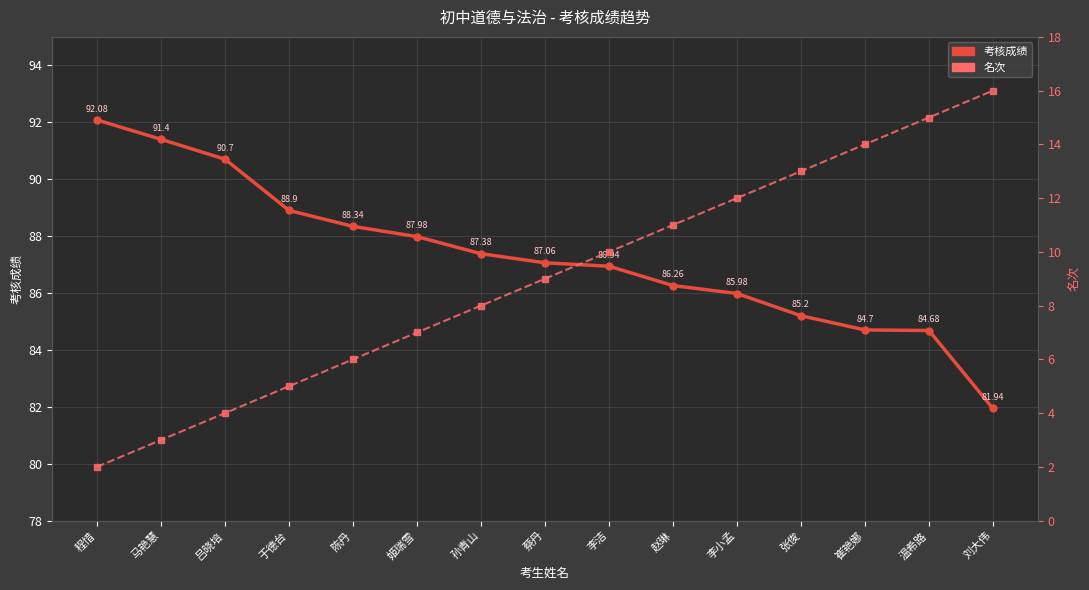

At 马艳慧, list the series in order from largest to smallest.

考核成绩, 名次